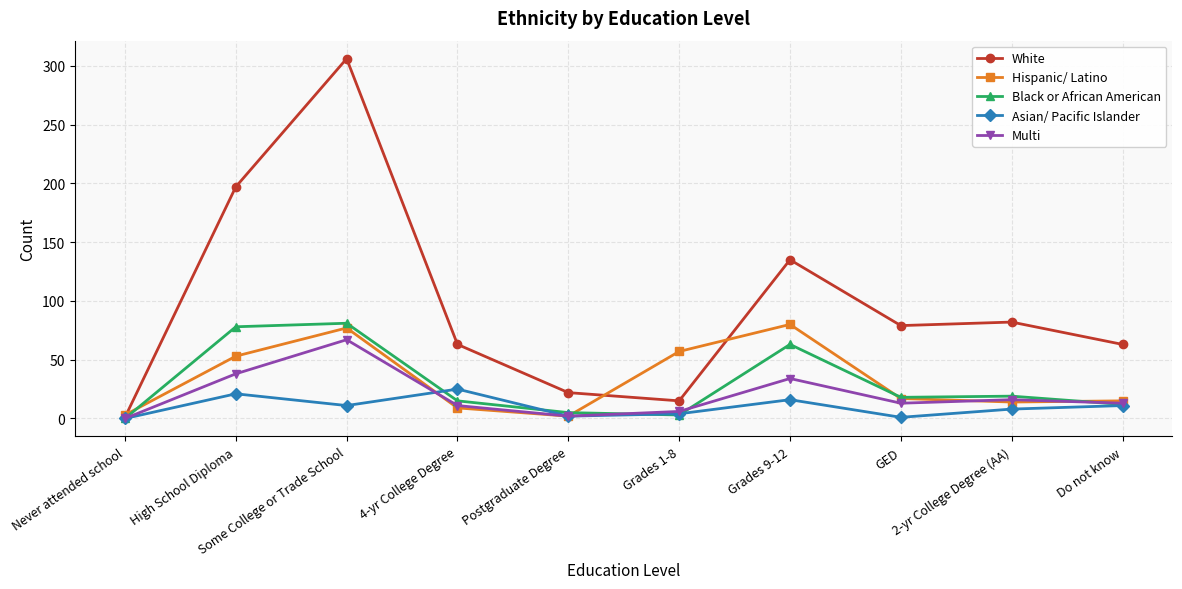

Which series has the largest range (max minus min)?

White